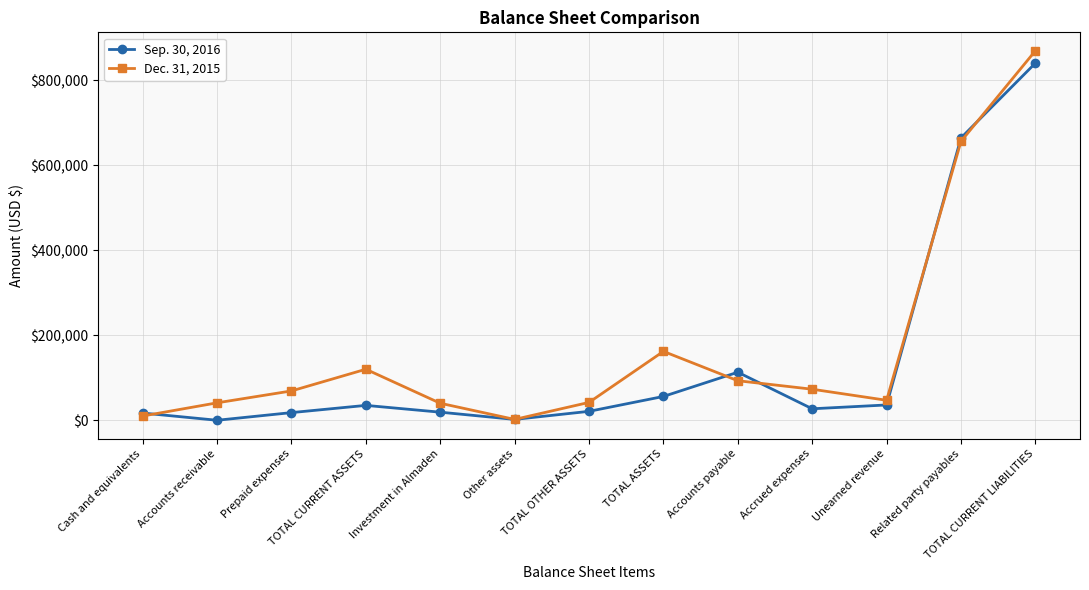

What is the greatest value displayed?

869000